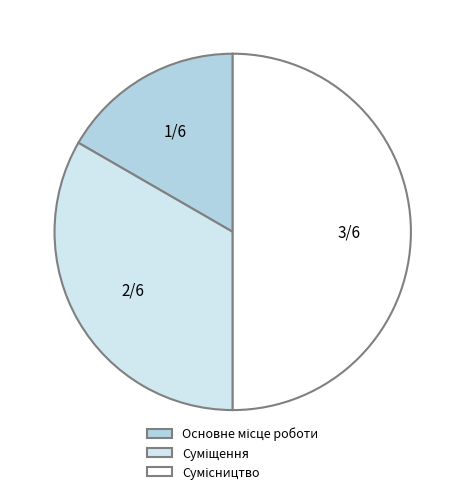

Count the number of slices in the pie.

3